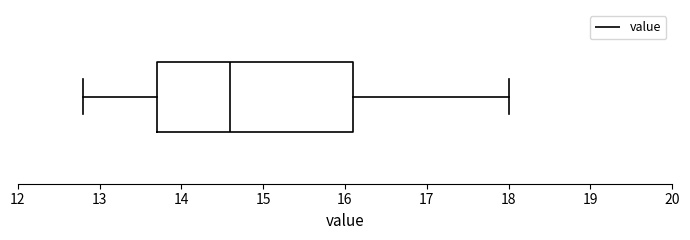

Read this box plot against the x-axis: the position of the median line, the range covered by the box, and the ends of both whiskers. The values are not printed on the chart, so give them approximately, as read against the axis.

median 14.6, box 13.7 to 16.1, whiskers 12.8 to 18.0